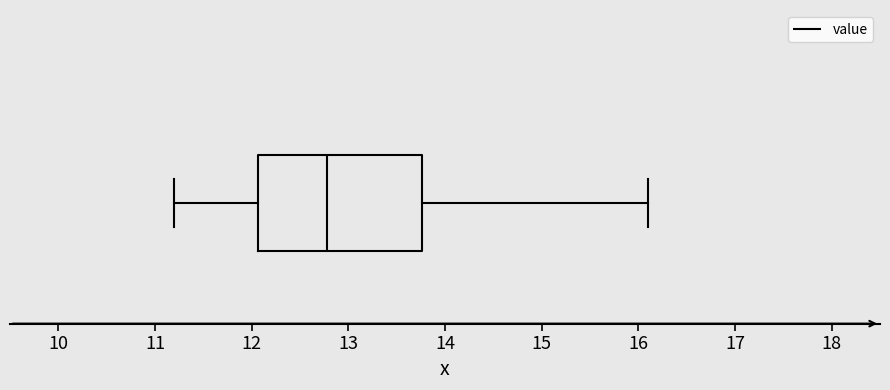

Where does the median line of the box sit on the x-axis? The values are not printed on the chart, so give them approximately, as read against the axis.

12.8